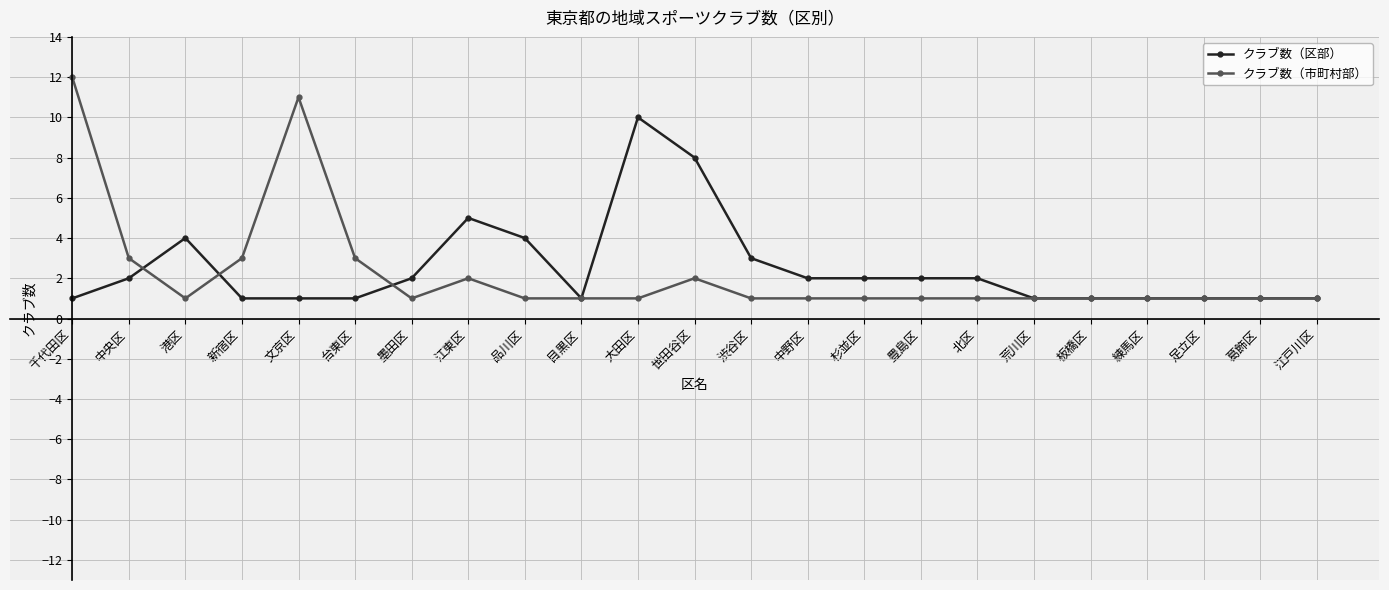

List the series in order of their peak value, lowest first.

クラブ数（区部）, クラブ数（市町村部）